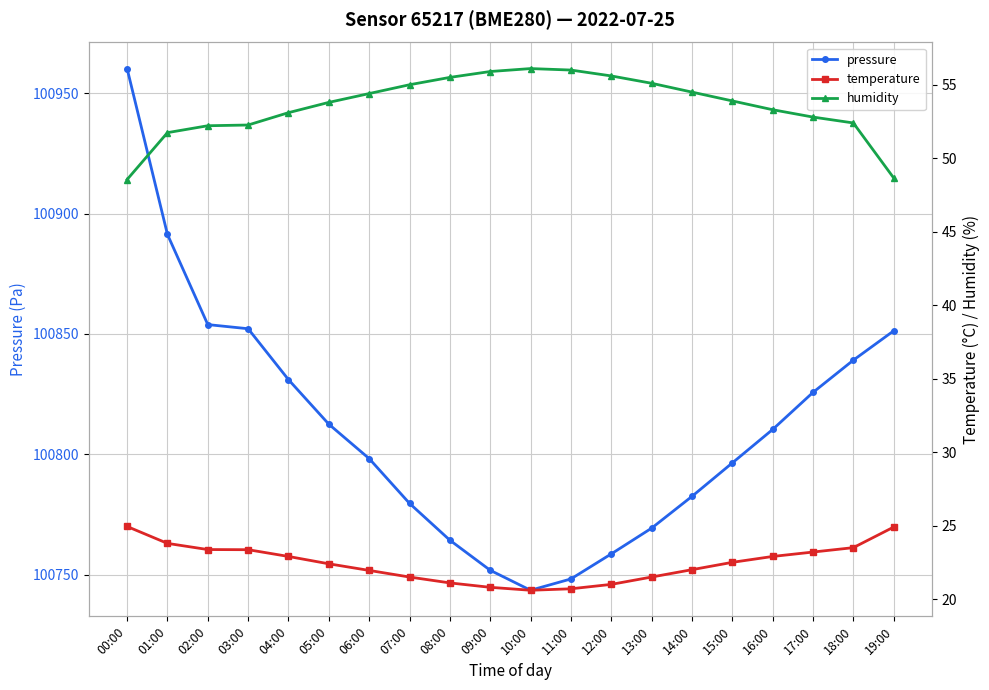

Which series changed the most between 07:00 and 08:00?

pressure